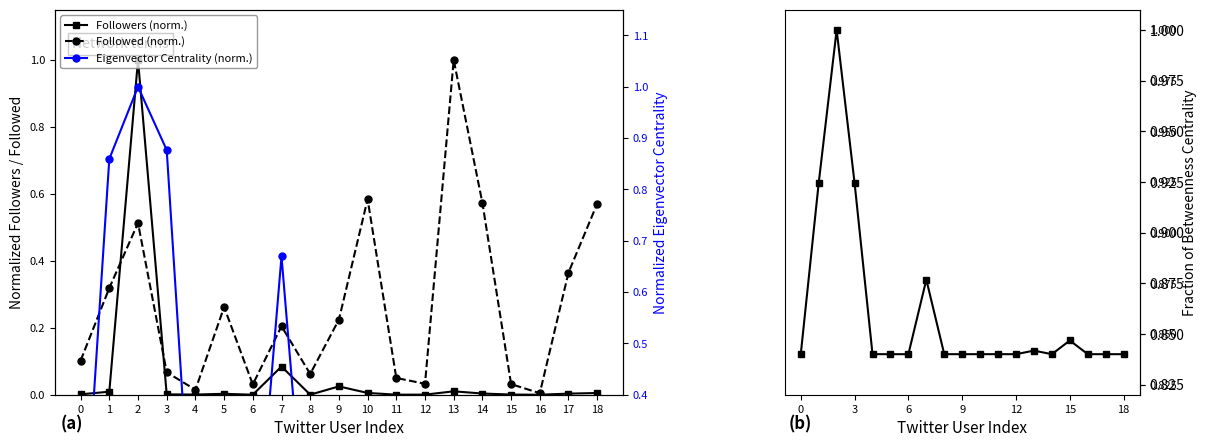

How many values in Eigenvector Centrality (norm.) are above zero?

14